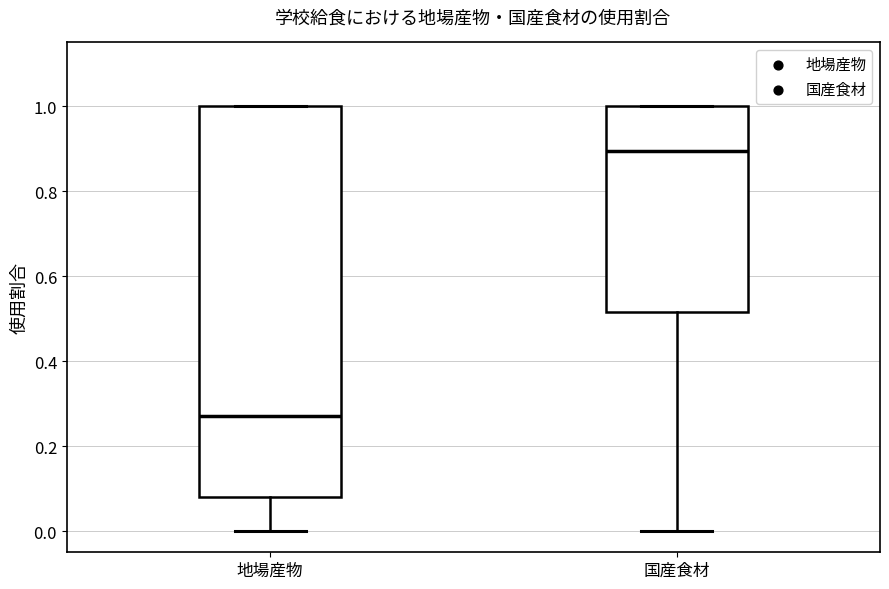

Which box is the tallest, from its lower edge to its upper edge?

地場産物